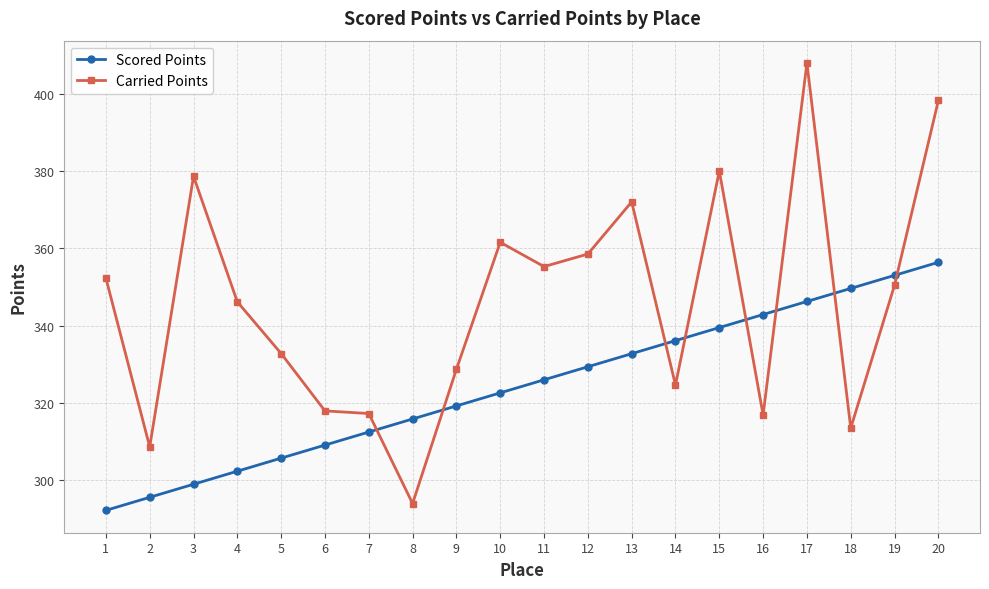

True or false: Carried Points and Scored Points intersect in this chart.

True